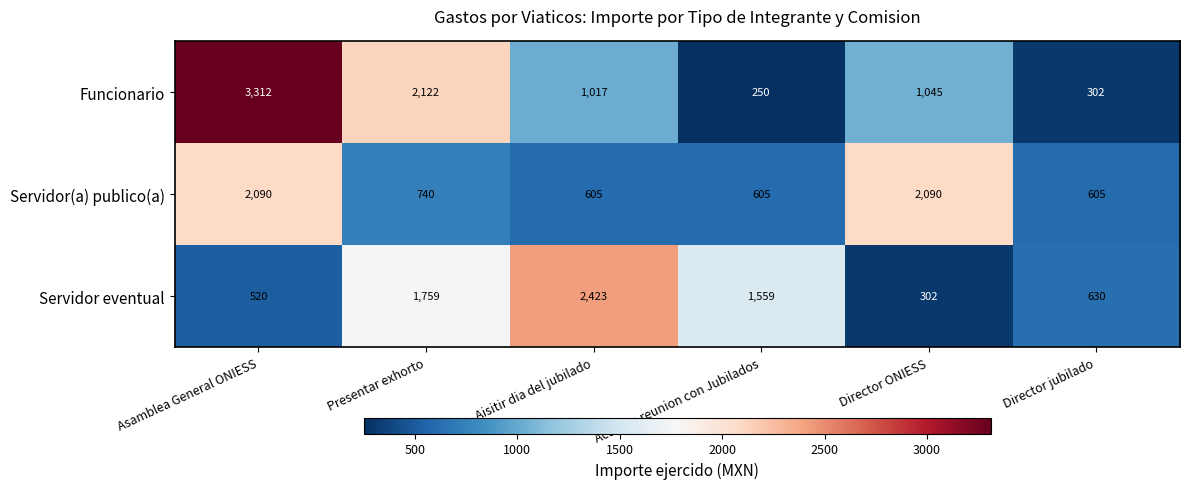

Rank the series by their maximum value, from highest to lowest.

Funcionario, Servidor eventual, Servidor(a) publico(a)